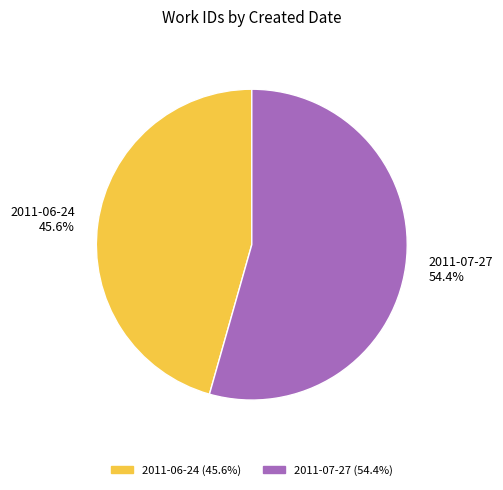

Approximately how many times larger is the value at 2011-06-24 compared to 2011-07-27?

0.8